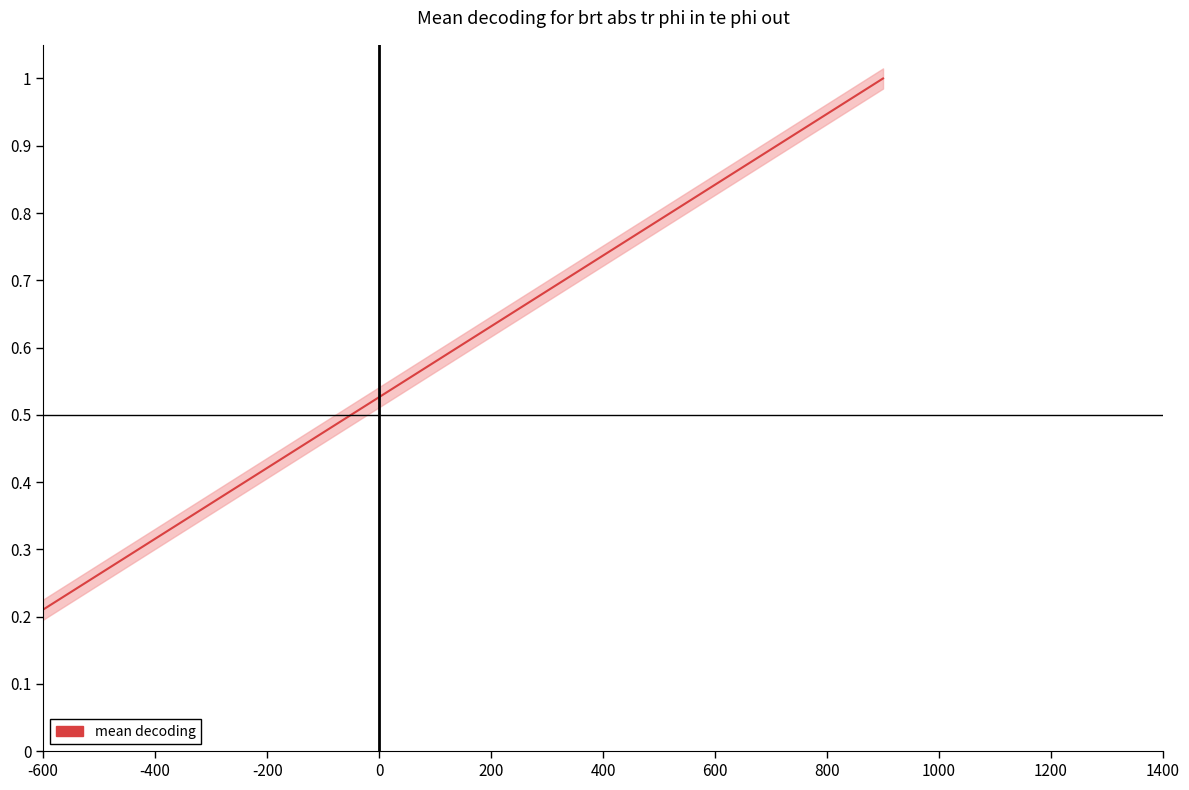

How many lines are shown in the chart?

1